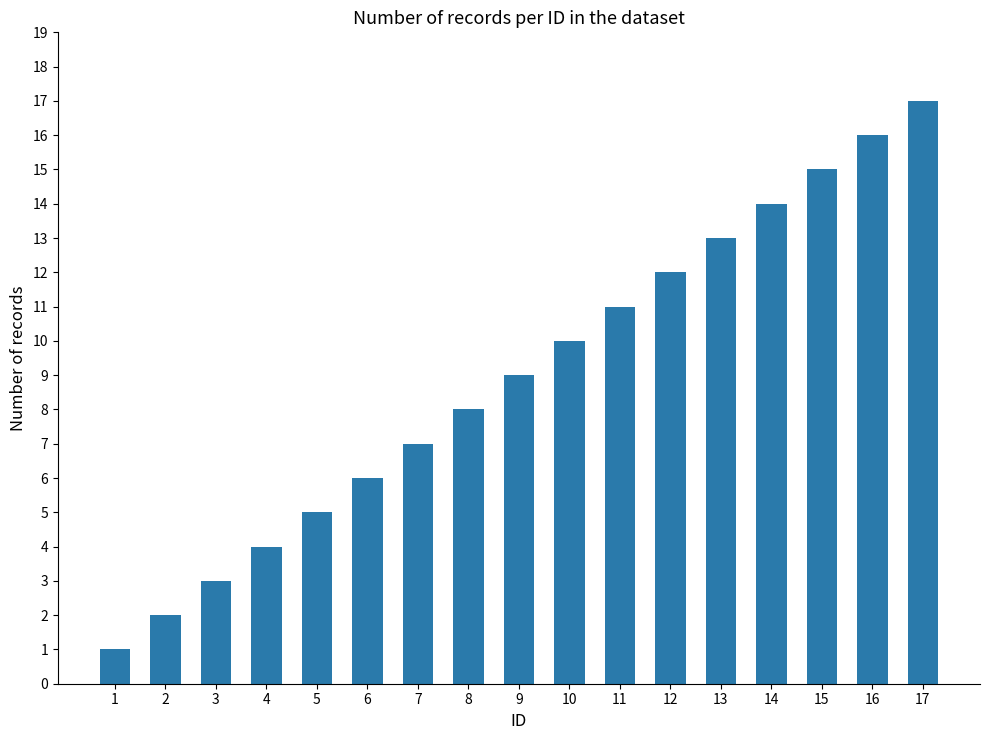

Read the value at 11.

11